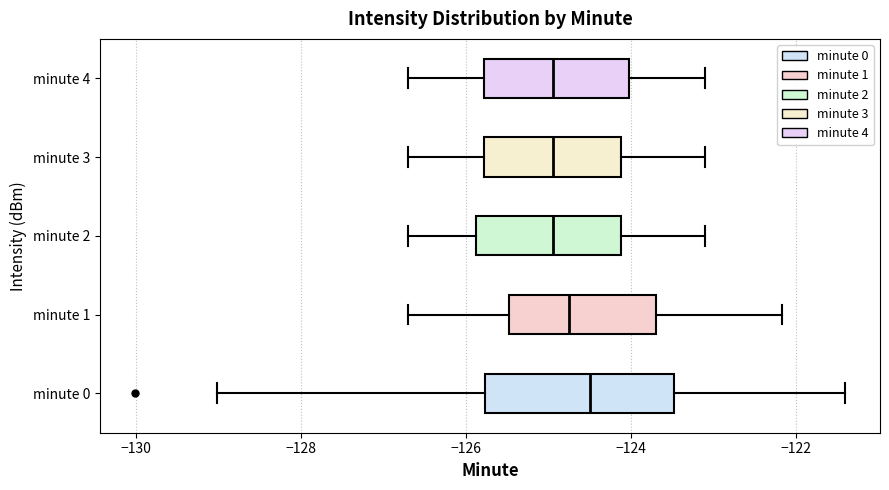

Which box is the widest, from its left edge to its right edge?

minute 0